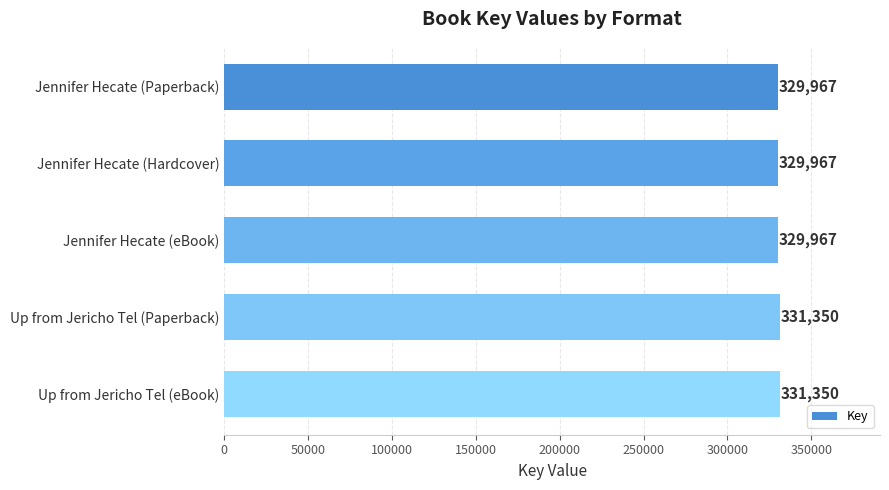

The value at Jennifer Hecate (Paperback) is 100509. True or false?

False